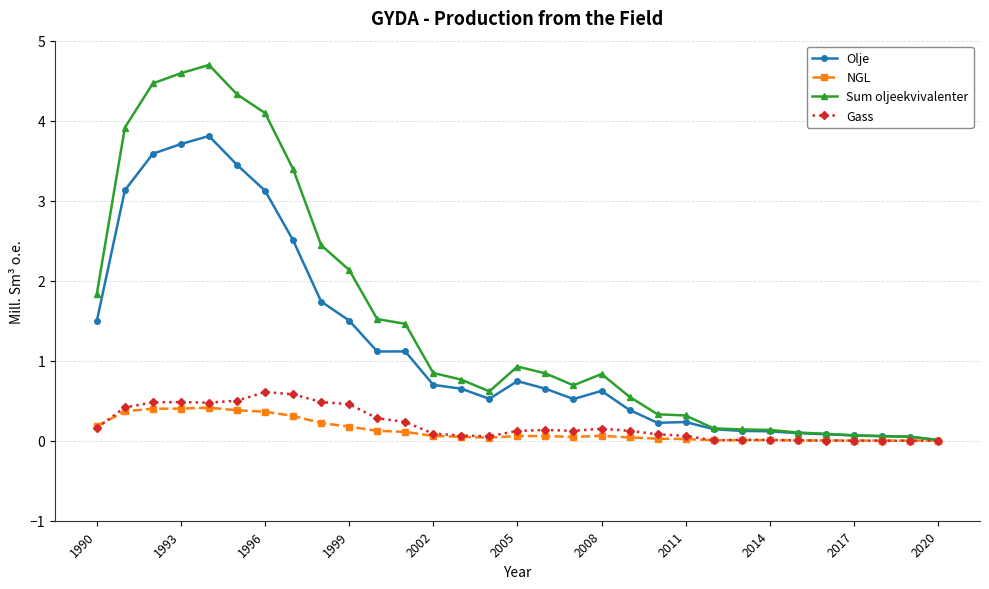

Which series has the largest range (max minus min)?

Sum oljeekvivalenter